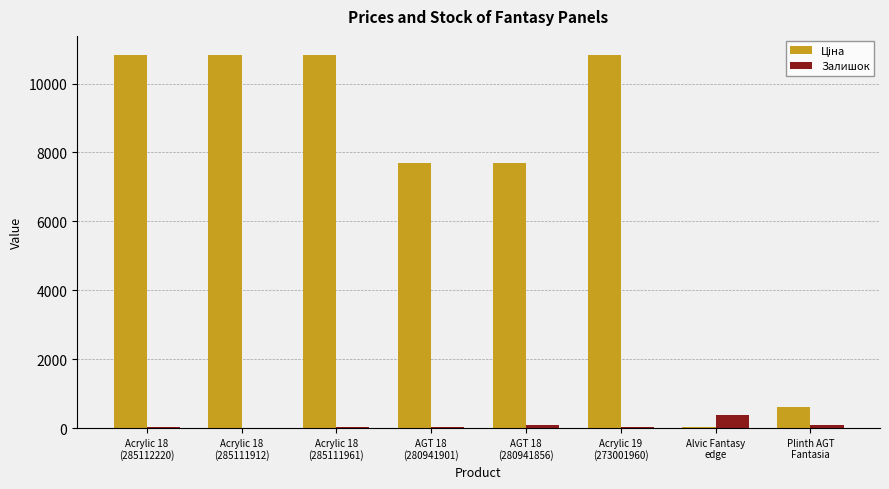

What is the sum of all Залишок values?

675.0